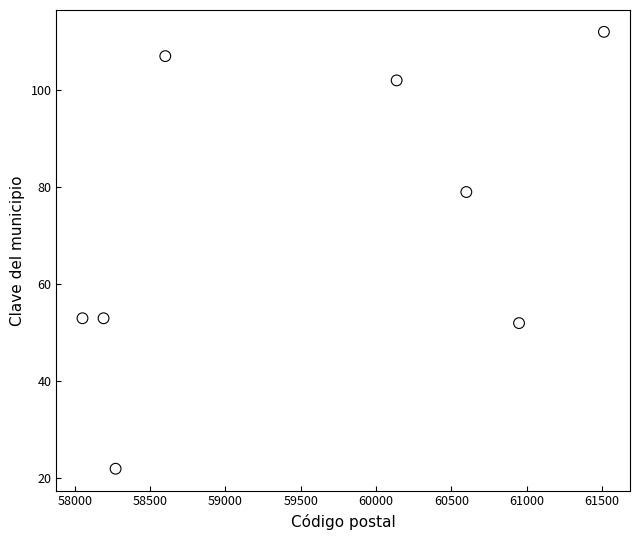

What is the range of Y values (max minus min)?

90